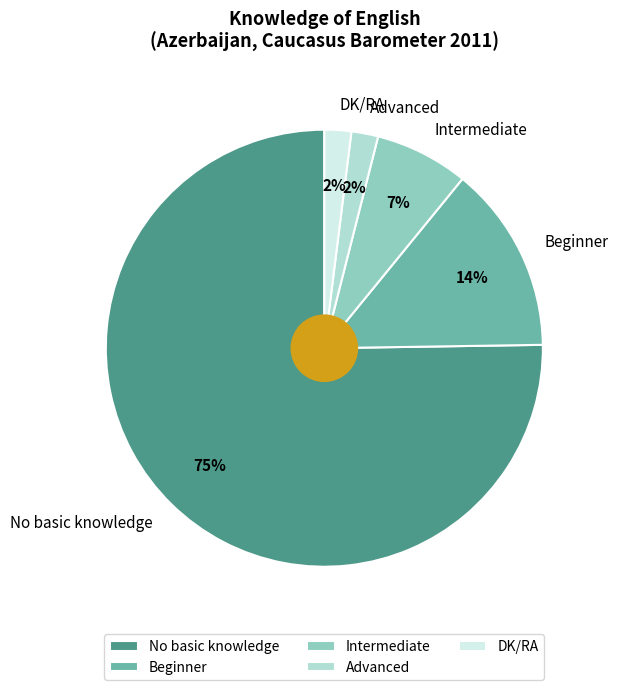

To the nearest percent, what portion does Intermediate represent?

7%